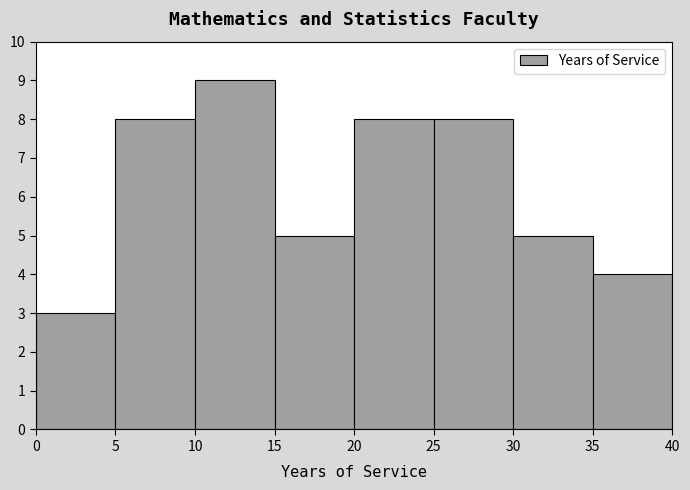

Reading left to right, transcribe this chart: for each bar, give the range it covers on the x-axis and its height. The values are not printed on the chart, so give them approximately, as read against the axis.

0 to 5: 3
5 to 10: 8
10 to 15: 9
15 to 20: 5
20 to 25: 8
25 to 30: 8
30 to 35: 5
35 to 40: 4